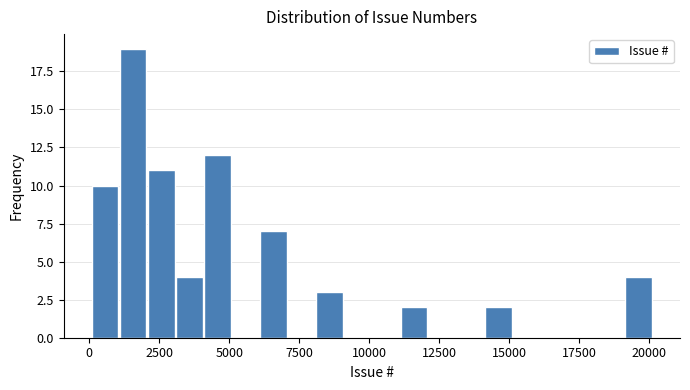

Around what value on the x-axis is the tallest bar? Give the approximate position of its centre, as read against the axis.

1500